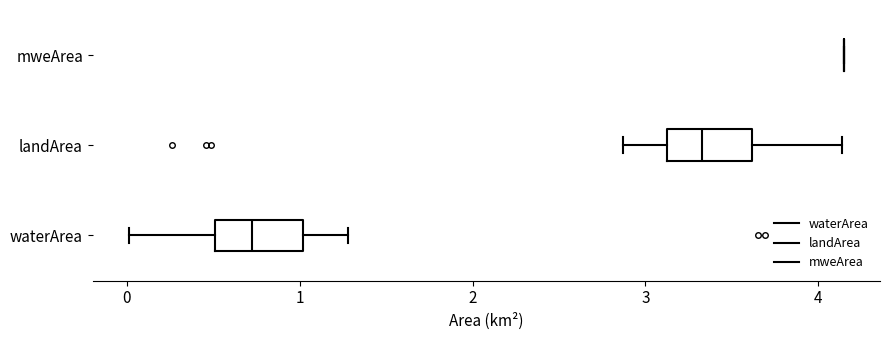

Reading bottom to top, transcribe this box plot: for each box, give where its median line is, the range the box spans, and where its two whiskers end, as read against the x-axis. The values are not printed on the chart, so give them approximately, as read against the axis.

waterArea: median 0.7, box 0.5 to 1.0, whiskers 0.0 to 1.3
landArea: median 3.3, box 3.1 to 3.6, whiskers 2.9 to 4.1
mweArea: box collapsed to a line at 4.2, whiskers 4.2 to 4.2